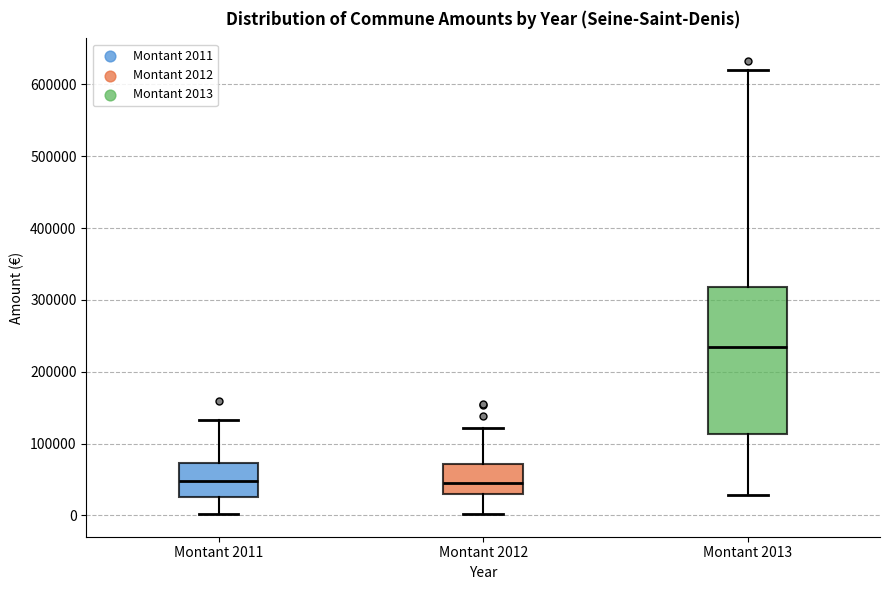

Reading left to right, transcribe this box plot: for each box, give where its median line is, the range the box spans, and where its two whiskers end, as read against the y-axis. The values are not printed on the chart, so give them approximately, as read against the axis.

Montant 2011: median 50000, box 30000 to 70000, whiskers 0 to 130000
Montant 2012: median 50000, box 30000 to 70000, whiskers 0 to 120000
Montant 2013: median 230000, box 110000 to 320000, whiskers 30000 to 620000